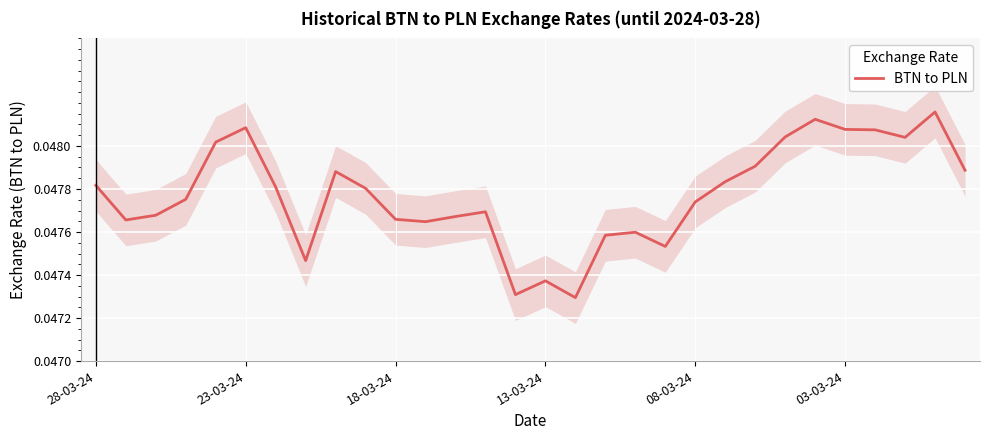

How many points are lower than both their immediate neighbors (excluding endpoints)?

7